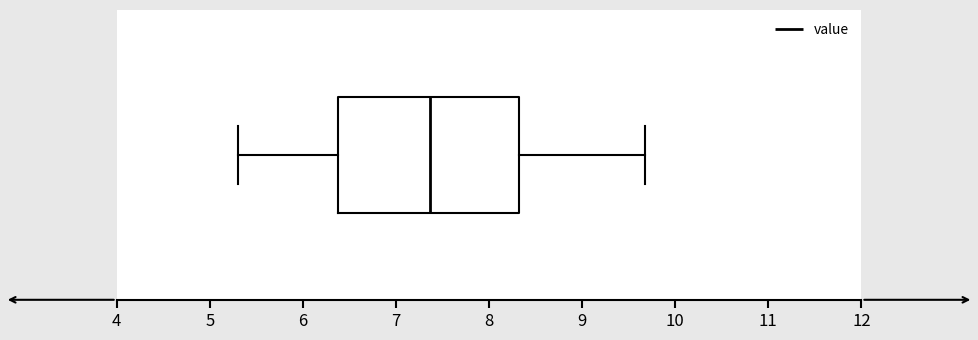

Transcribe this box plot: give where the median line is, the range the box spans, and where the two whiskers end, as read against the x-axis. The values are not printed on the chart, so give them approximately, as read against the axis.

median 7.4, box 6.4 to 8.3, whiskers 5.3 to 9.7